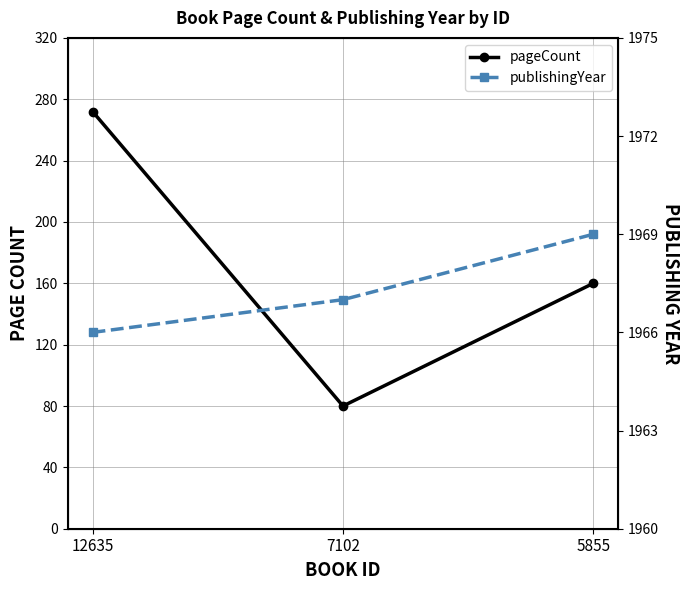

Reading left to right, what are all the values shown in this chart?

pageCount: 272	80	160
publishingYear: 1966	1967	1969